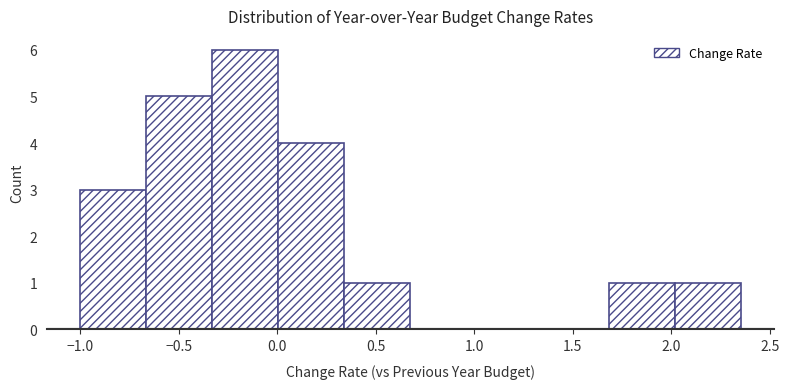

Reading left to right, transcribe this chart: for each bar, give the range it covers on the x-axis and its height. Neither the bar edges nor the heights are printed on the chart, so give them approximately, as read against the axes.

-1.00 to -0.65: 3
-0.65 to -0.35: 5
-0.35 to 0.00: 6
0.00 to 0.35: 4
0.35 to 0.70: 1
0.70 to 1.00: 0
1.00 to 1.35: 0
1.35 to 1.70: 0
1.70 to 2.00: 1
2.00 to 2.35: 1